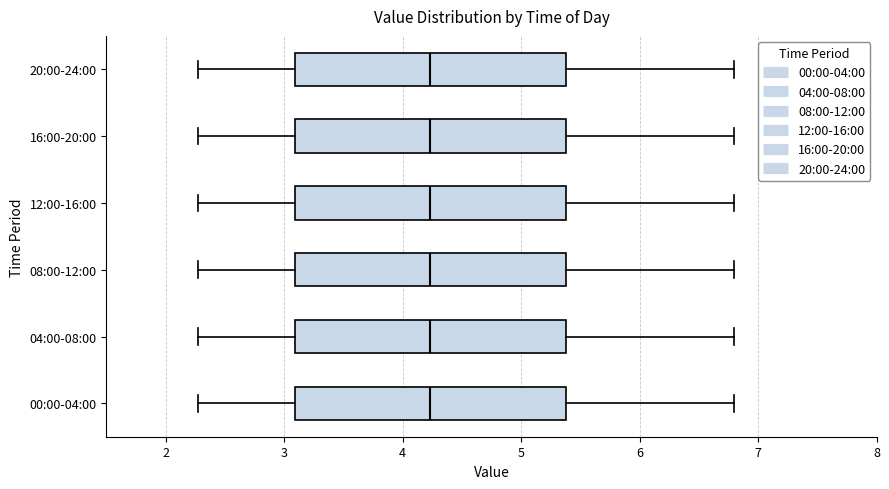

Reading bottom to top, read every box against the x-axis: the position of its median line, the range the box covers, and the ends of its whiskers. The values are not printed on the chart, so give them approximately, as read against the axis.

00:00-04:00: median 4.2, box 3.1 to 5.4, whiskers 2.3 to 6.8
04:00-08:00: median 4.2, box 3.1 to 5.4, whiskers 2.3 to 6.8
08:00-12:00: median 4.2, box 3.1 to 5.4, whiskers 2.3 to 6.8
12:00-16:00: median 4.2, box 3.1 to 5.4, whiskers 2.3 to 6.8
16:00-20:00: median 4.2, box 3.1 to 5.4, whiskers 2.3 to 6.8
20:00-24:00: median 4.2, box 3.1 to 5.4, whiskers 2.3 to 6.8